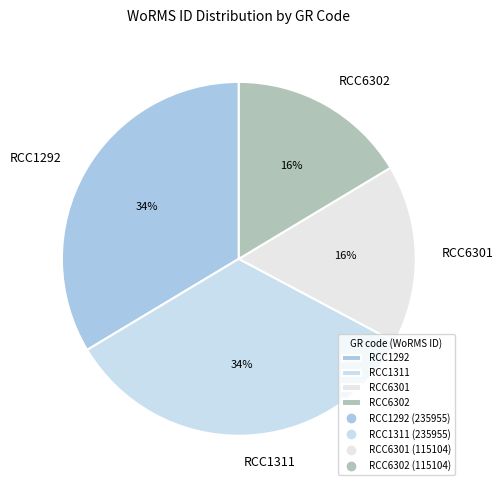

To the nearest percent, what percentage of the pie is RCC6302?

16%